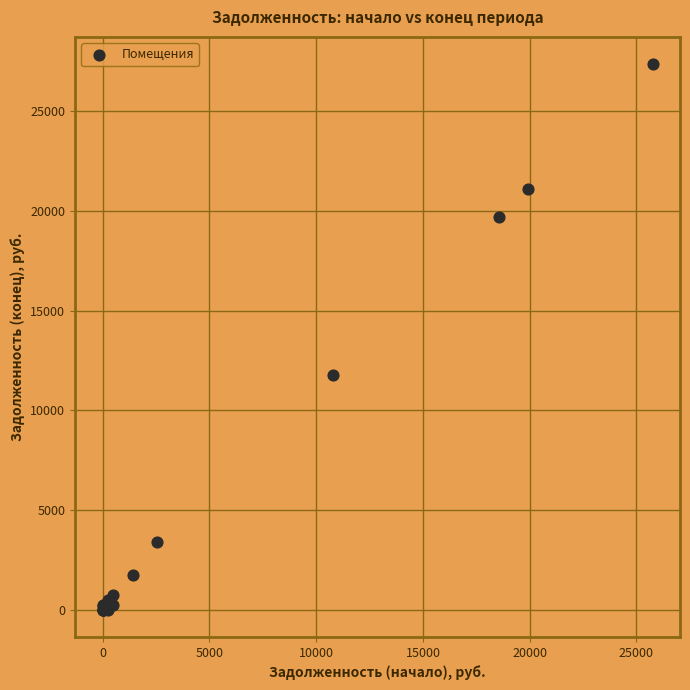

What Y value in the scatter plot is closest to 13677?

11747.0